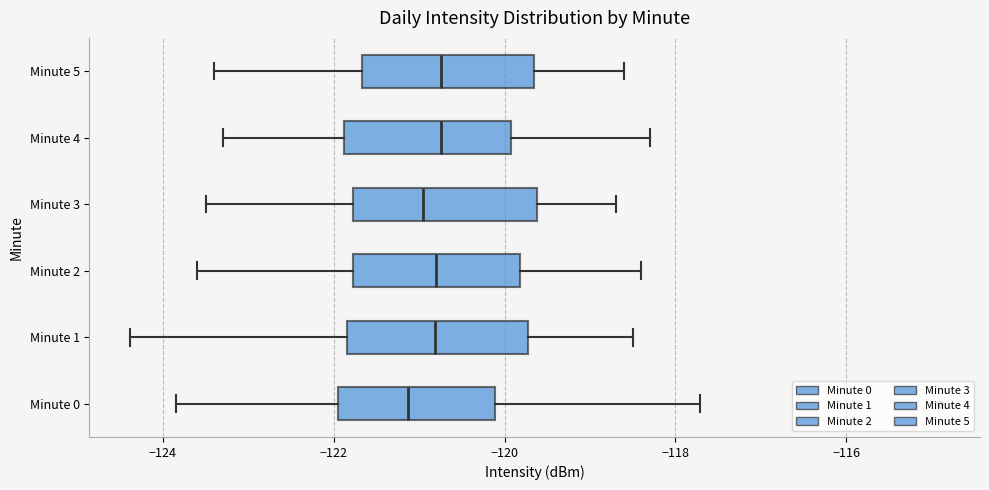

Reading bottom to top, read every box against the x-axis: the position of its median line, the range the box covers, and the ends of its whiskers. The values are not printed on the chart, so give them approximately, as read against the axis.

Minute 0: median -121.2, box -122.0 to -120.2, whiskers -123.8 to -117.8
Minute 1: median -120.8, box -121.8 to -119.8, whiskers -124.4 to -118.4
Minute 2: median -120.8, box -121.8 to -119.8, whiskers -123.6 to -118.4
Minute 3: median -121.0, box -121.8 to -119.6, whiskers -123.4 to -118.6
Minute 4: median -120.8, box -121.8 to -120.0, whiskers -123.2 to -118.2
Minute 5: median -120.8, box -121.6 to -119.6, whiskers -123.4 to -118.6